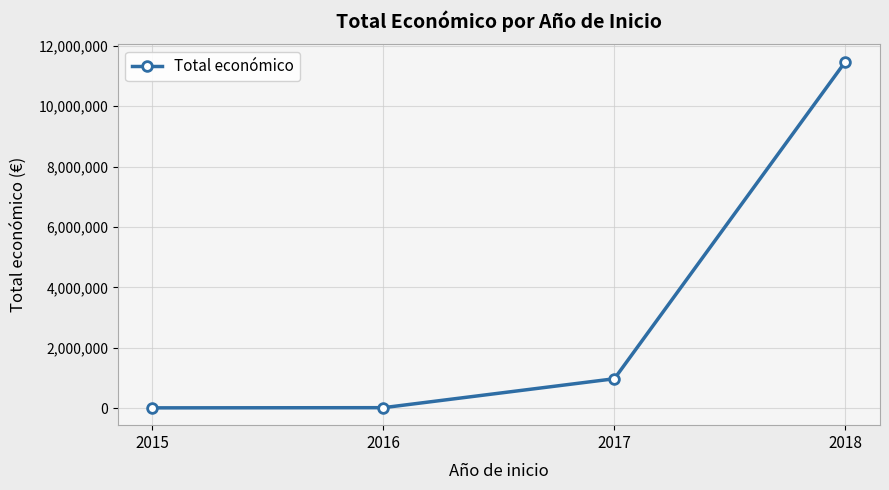

What is the change in value from 2017 to 2018?

+10498081